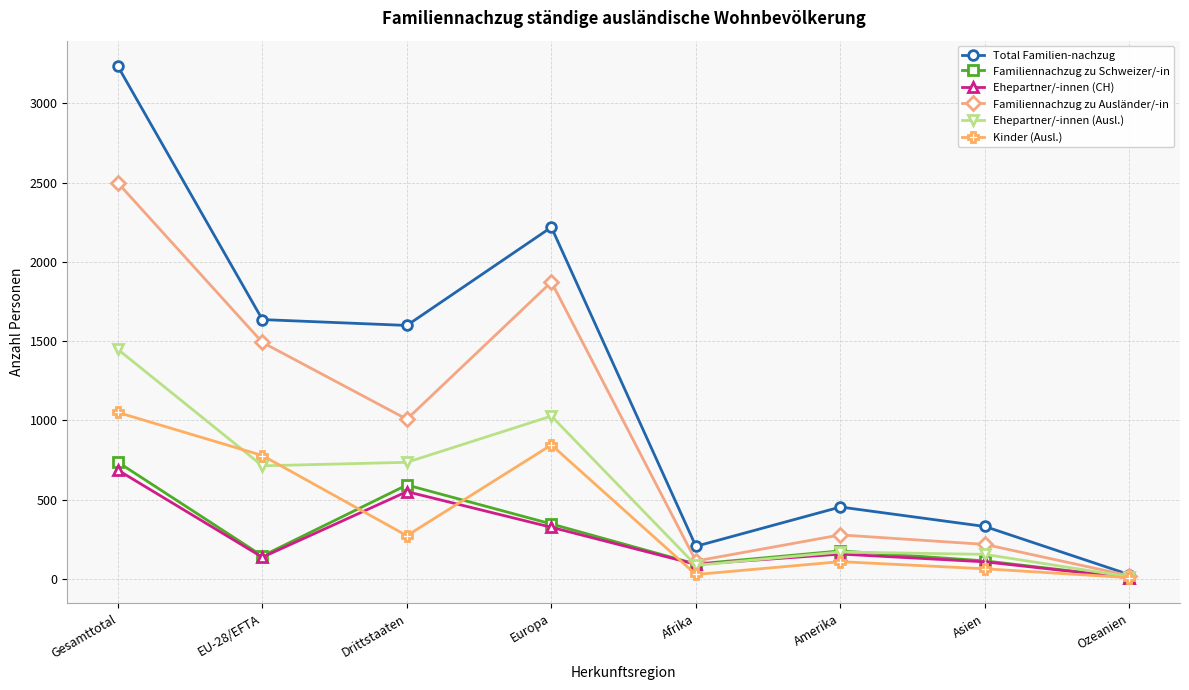

Does the chart display data point markers on the line(s)?

Yes